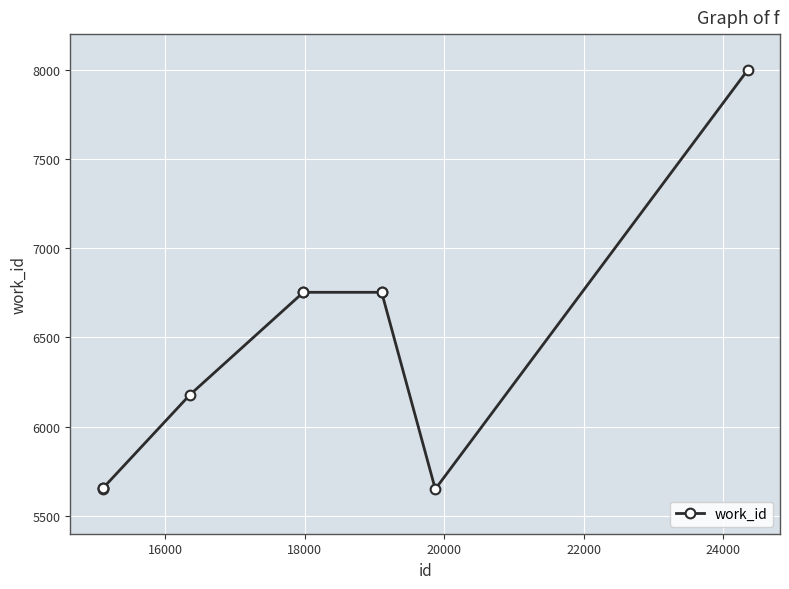

What is the value of the 3rd point from the left?

5656